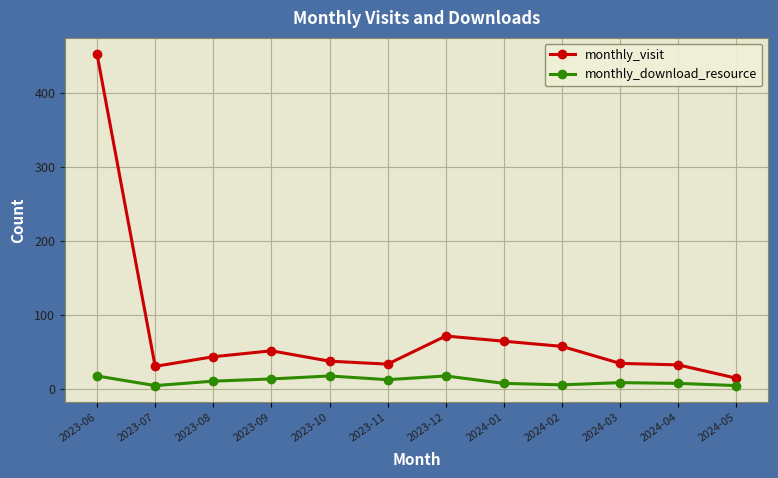

The monthly_visit series shows 34 at 2024-03. True or false?

True